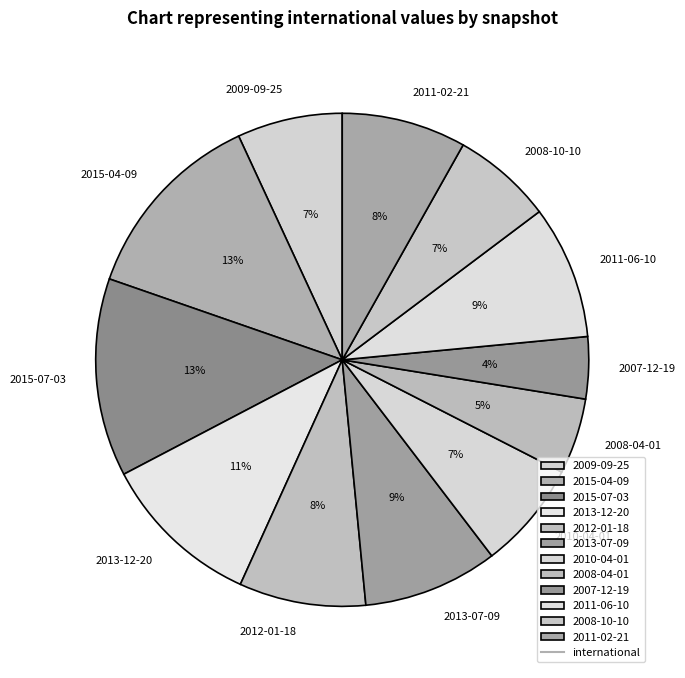

What is the smallest slice in the pie chart?

2007-12-19